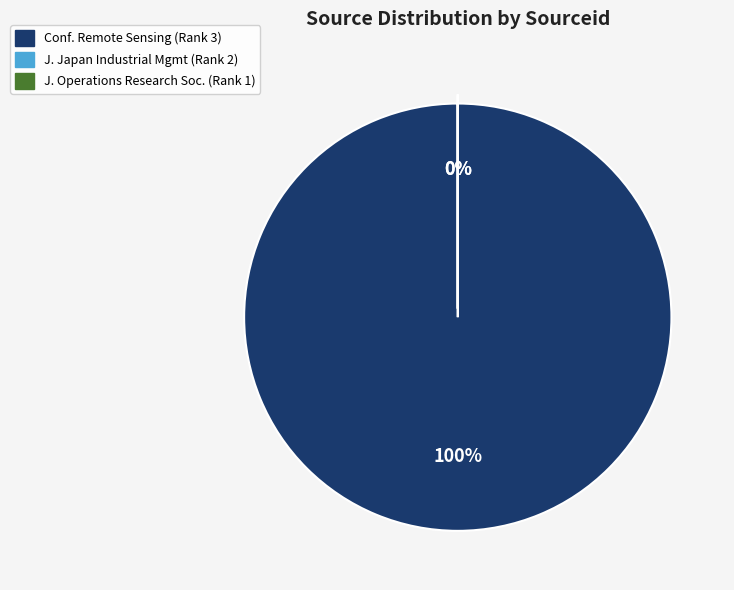

Which slice is the smallest?

Journal of the Operations Research Society